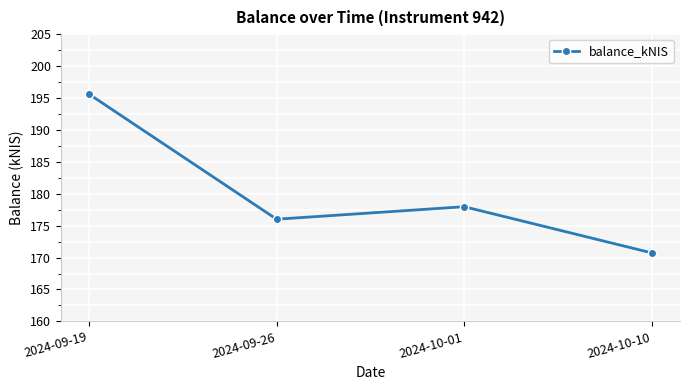

What is the difference between the maximum and minimum values?

24.9